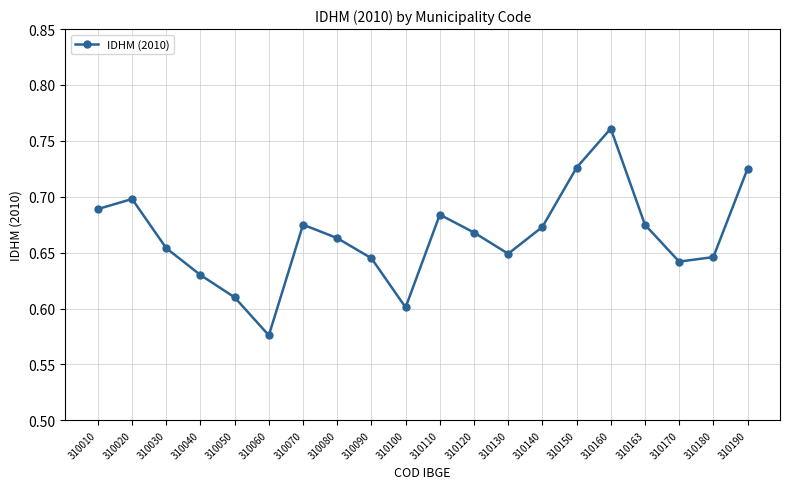

Where is the first local maximum?

310020